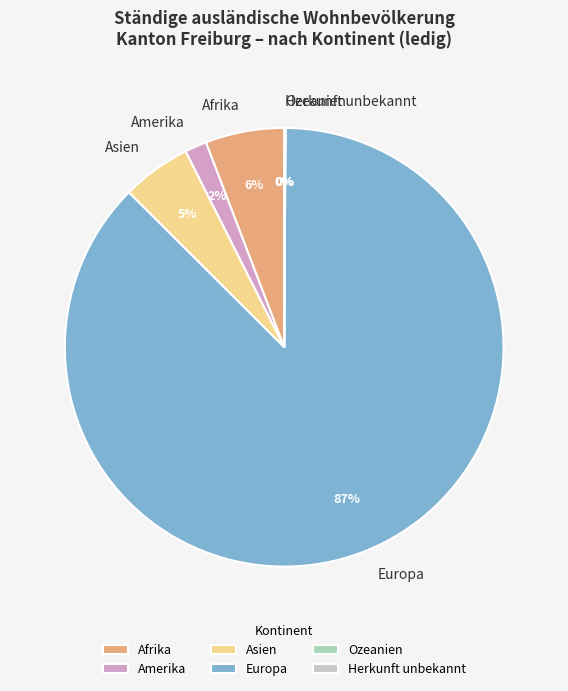

Do Afrika and Asien together represent more than half of the pie?

No